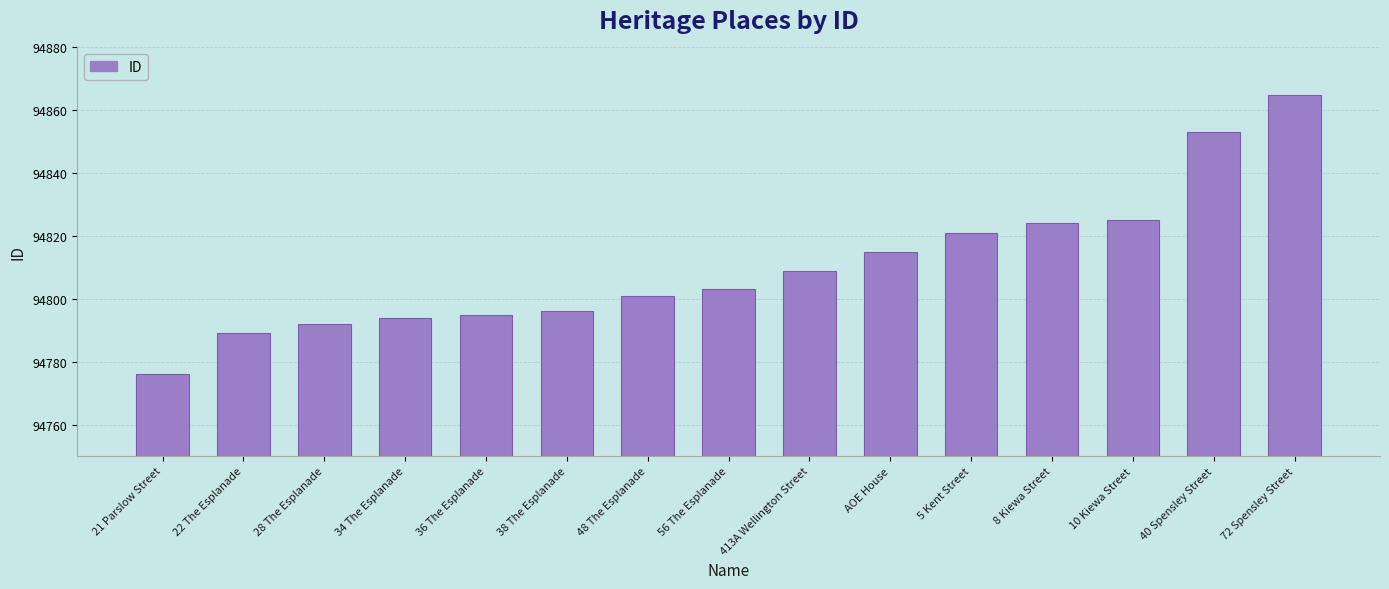

Which category has the lowest value across all series?

21 Parslow Street